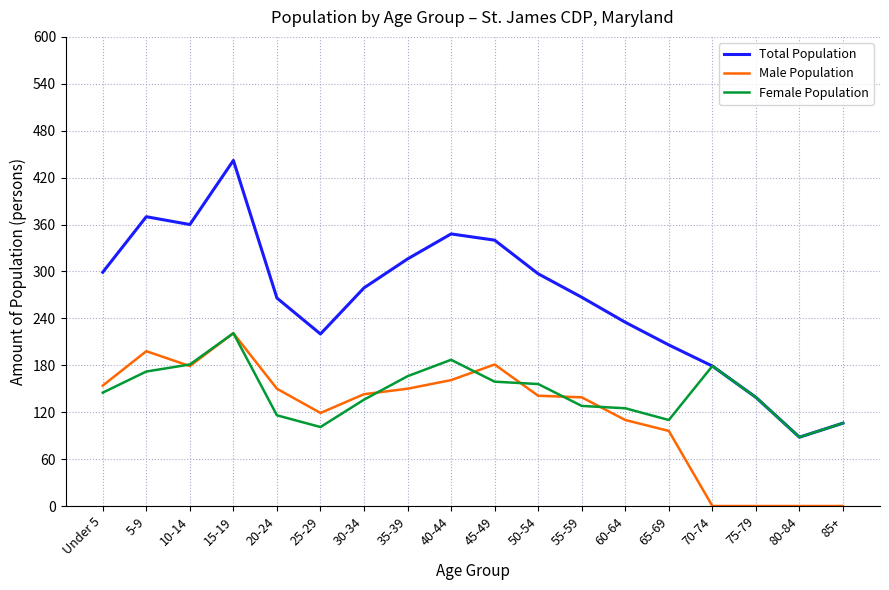

True or false: Total Population and Male Population cross at least once.

False